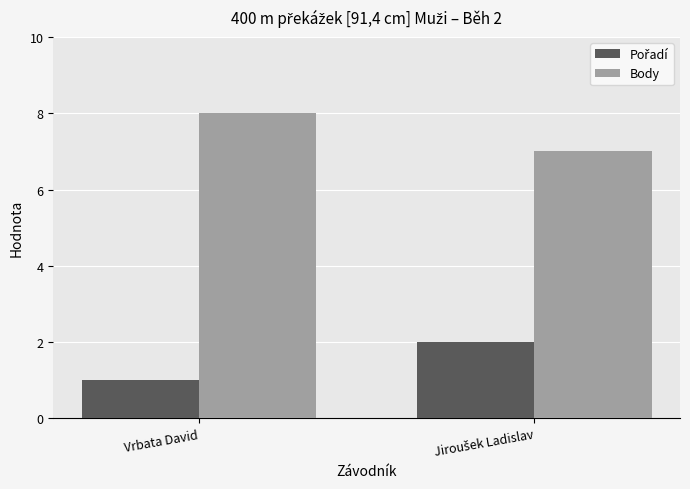

Count the Body values in the range 7 to 8.

2